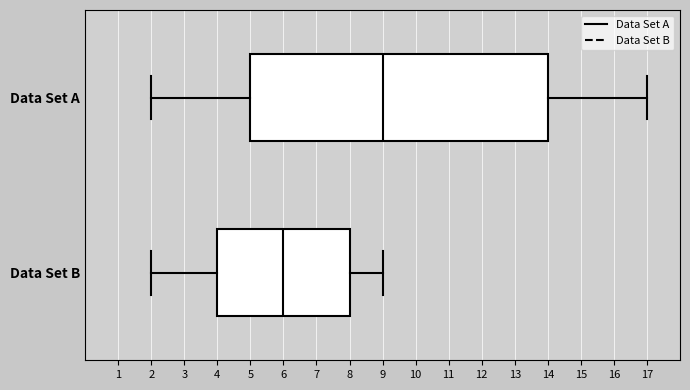

Which box has the furthest to the right median line?

Data Set A